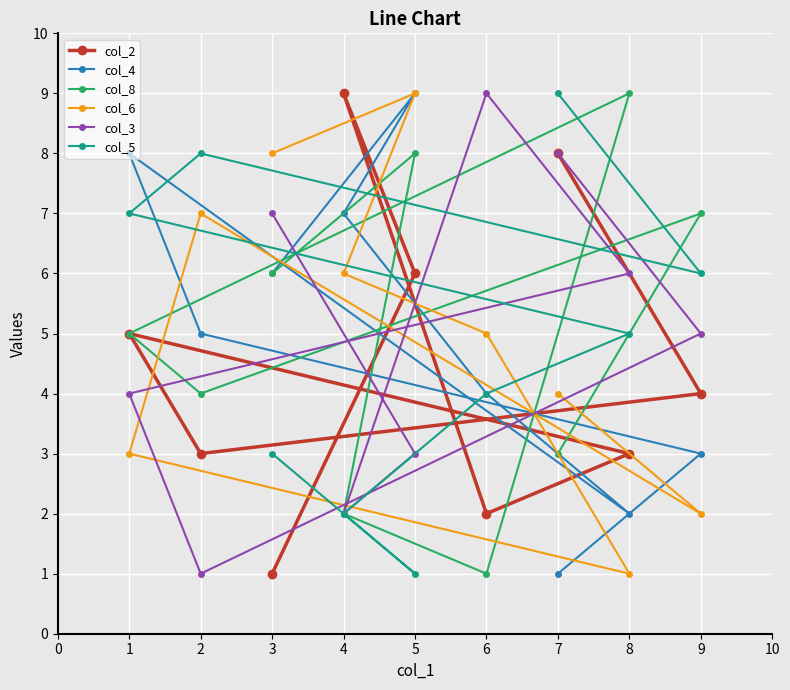

True or false: col_6 and col_5 cross at least once.

True